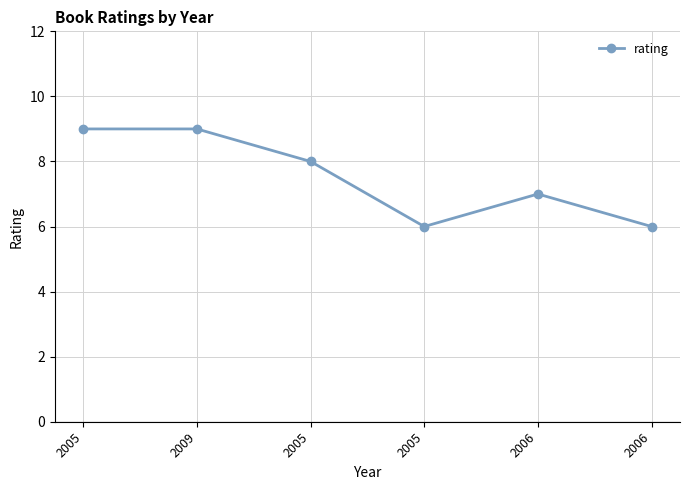

What is the change in value from 2005 to 2006?

+1